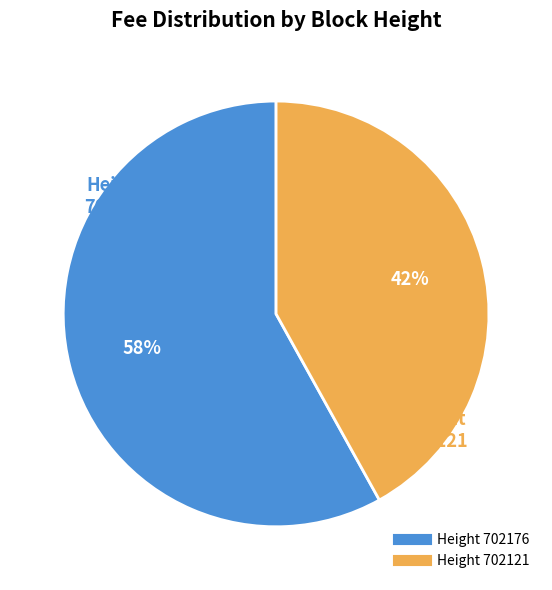

To the nearest percent, what is the difference between the largest and smallest slice percentages?

16%